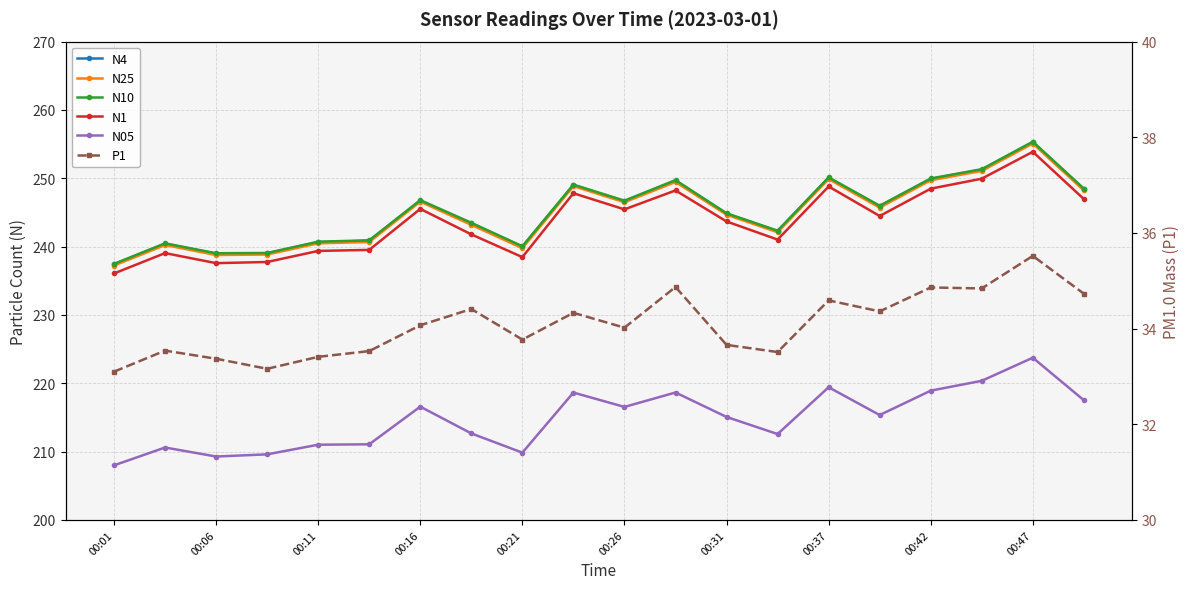

Which label corresponds to the smallest value in the chart?

00:01